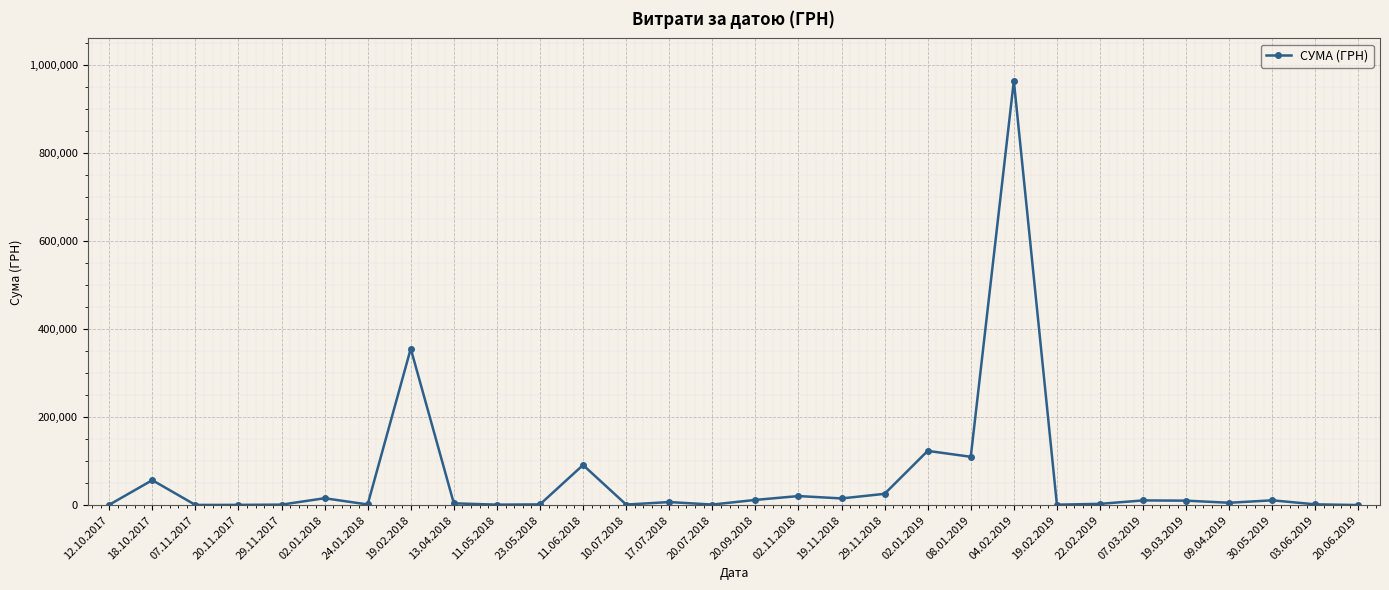

How many values are below 7000?

15